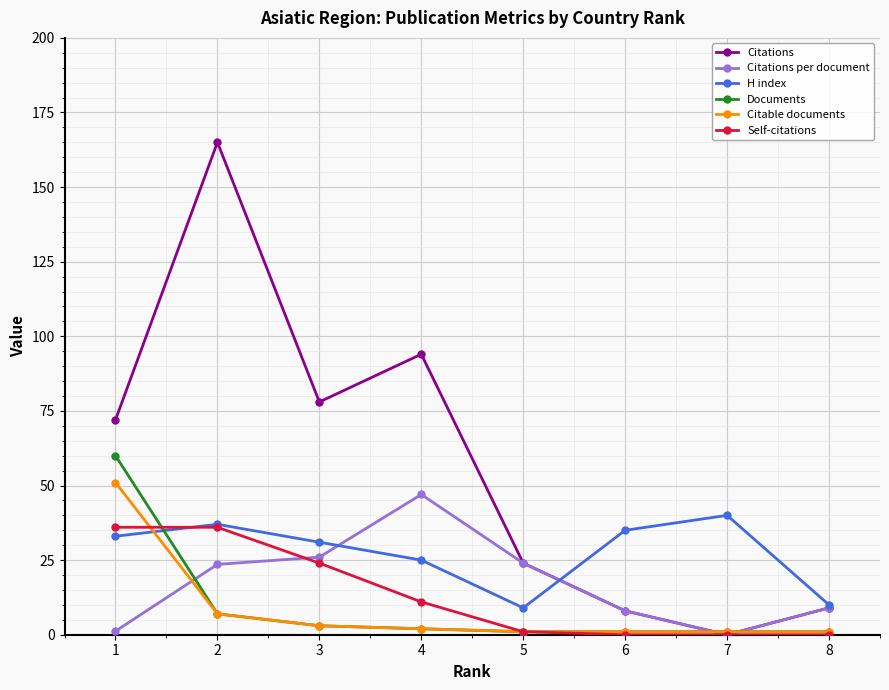

What is the value of the Citable documents point at the 5th from the left?

1.0